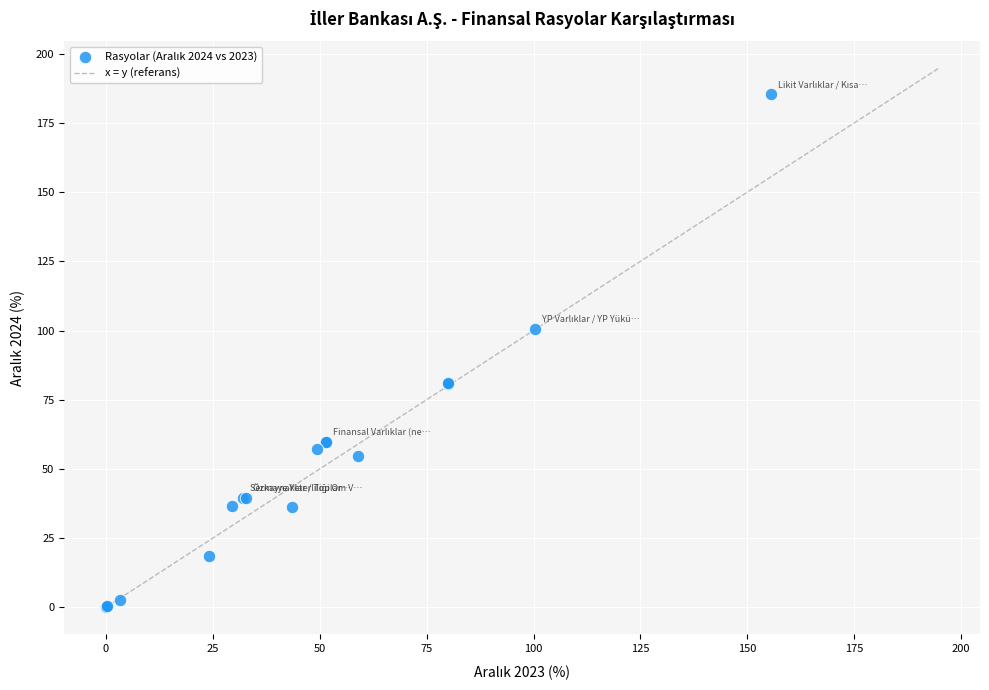

What Y value in the scatter plot is closest to 92?

100.7